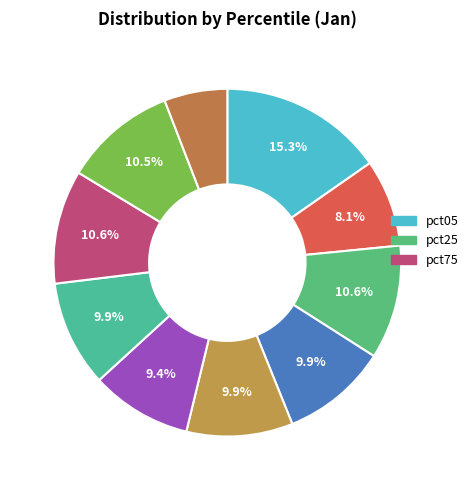

How many slices are in this pie chart?

10